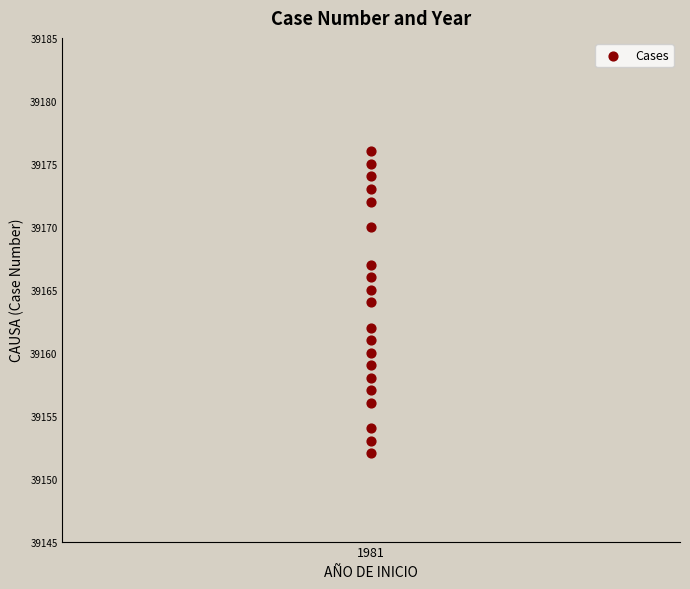

What is the range of Y values (max minus min)?

24